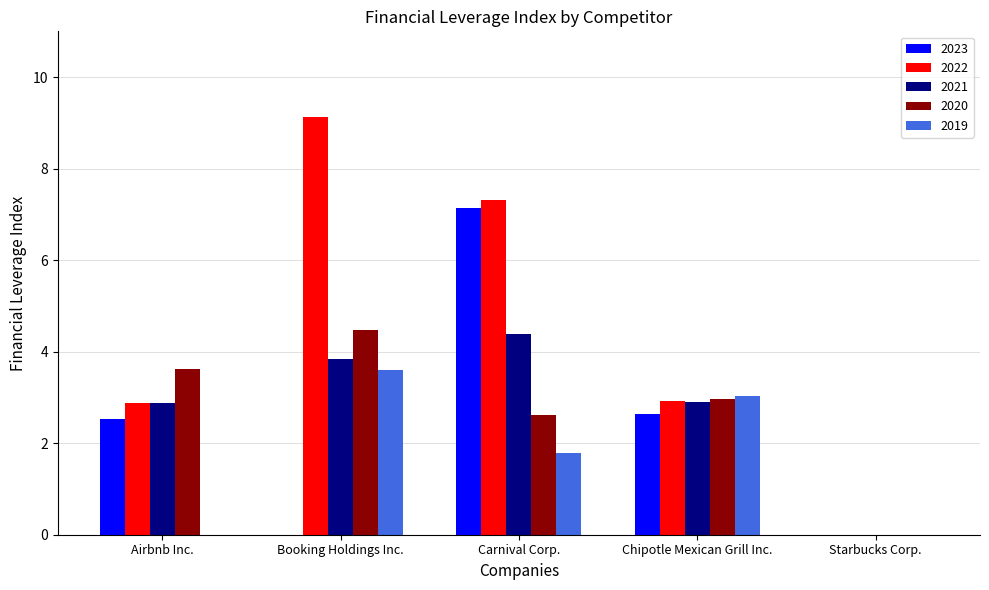

Which series changed the most between Booking Holdings Inc. and Chipotle Mexican Grill Inc.?

2022